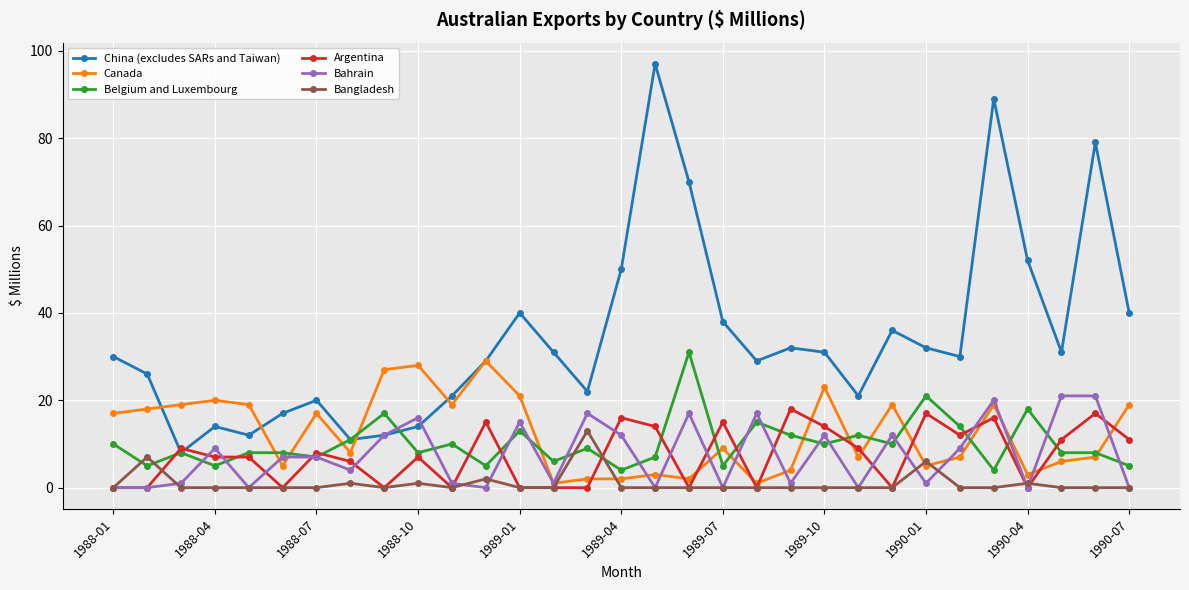

How many lines are shown in the chart?

6